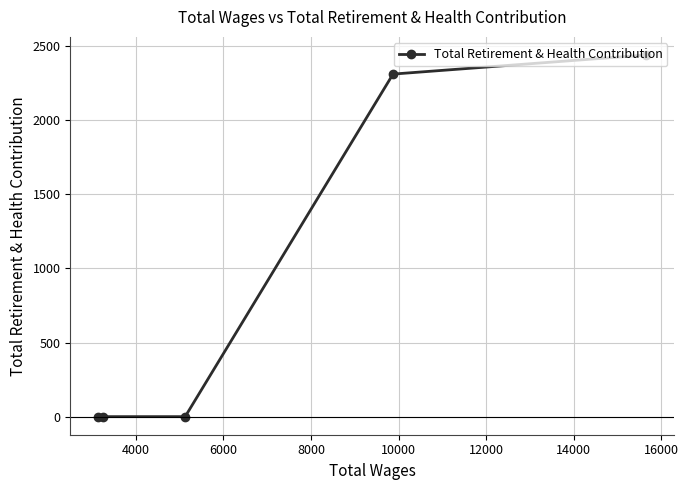

What is the difference between the second highest and second lowest values?

2312